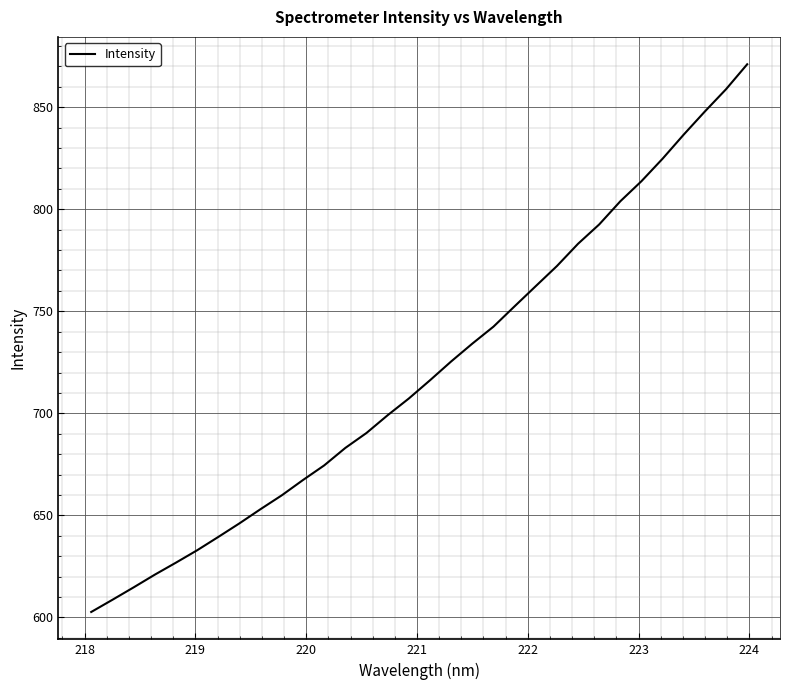

Reading left to right, transcribe all the data shown in this chart.

602.7	608.6	614.7	621.0	626.8	632.9	639.4	646.1	653.1	659.9	667.3	674.5	683.1	690.4	699.1	707.3	716.2	725.4	734.2	742.5	752.5	762.3	772.2	783.1	792.6	803.9	813.8	824.8	836.6	847.9	858.8	871.0